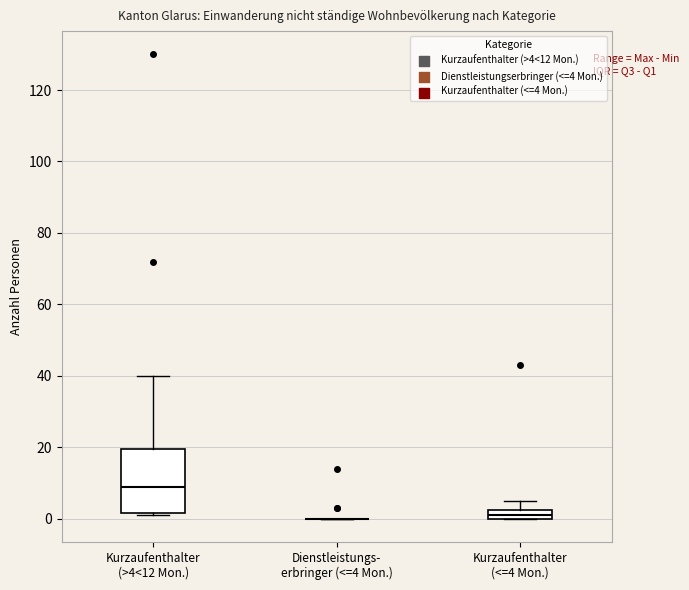

Where does the median line of the box for Kurzaufenthalter (>4<12 Mon.) sit on the y-axis? The values are not printed on the chart, so give them approximately, as read against the axis.

10